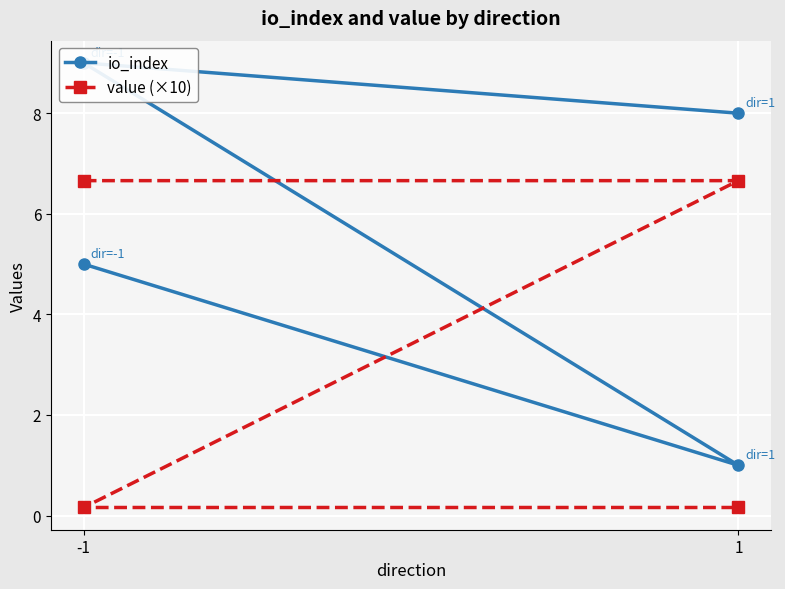

After their last crossing, which series has the higher values: io_index or value (×10)?

io_index